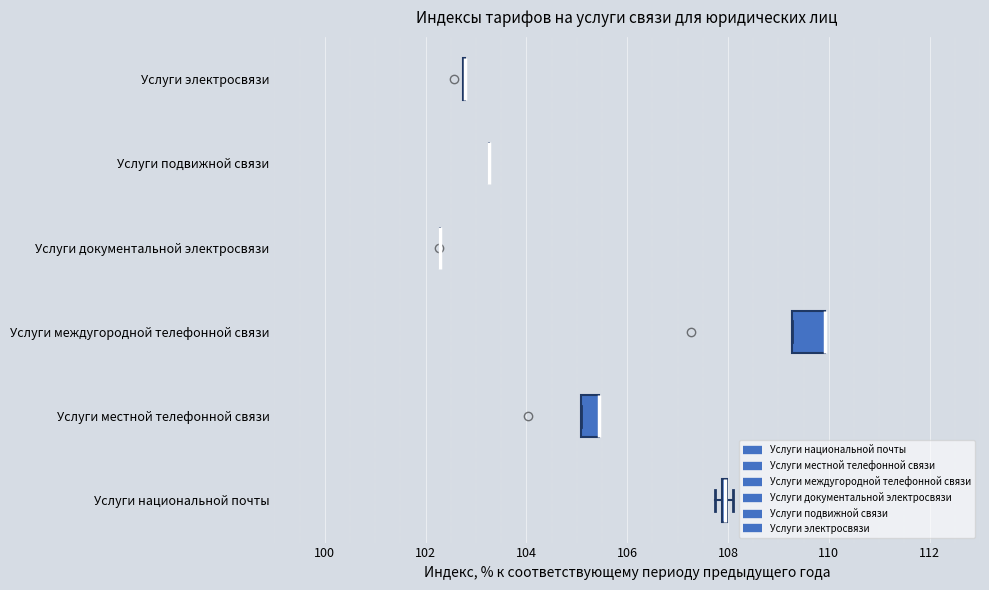

Comparing the boxes themselves (not the whiskers), which one is the widest?

Услуги междугородной телефонной связи